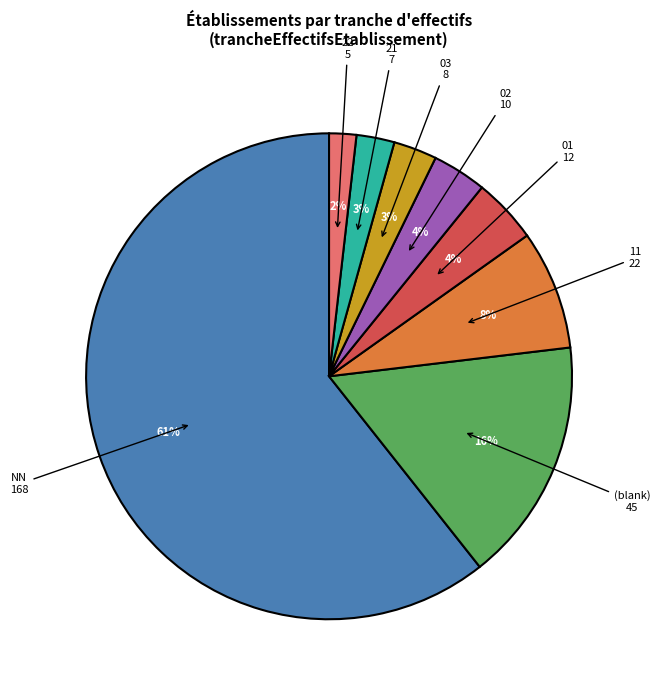

Is there any slice that represents more than half of the pie?

Yes